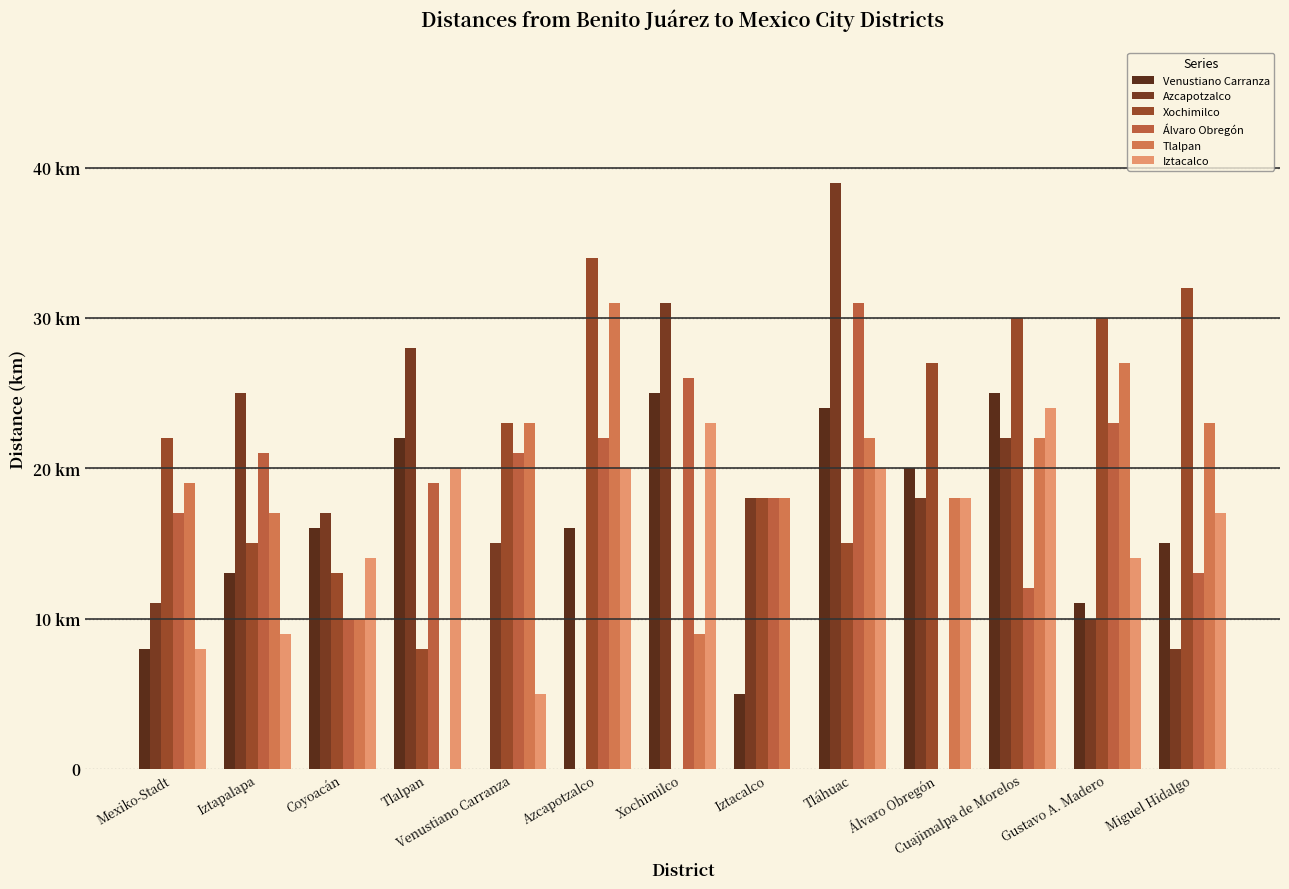

What value does the Azcapotzalco series have at Venustiano Carranza, to the nearest 10?

20